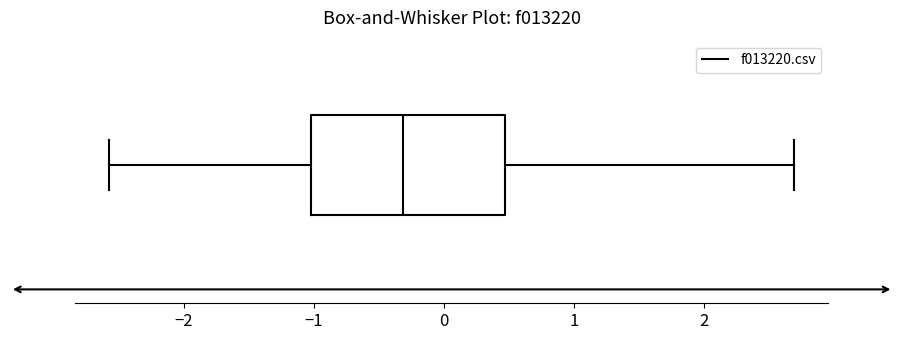

Read this box plot against the x-axis: the position of the median line, the range covered by the box, and the ends of both whiskers. The values are not printed on the chart, so give them approximately, as read against the axis.

median -0.3, box -1.0 to 0.5, whiskers -2.6 to 2.7